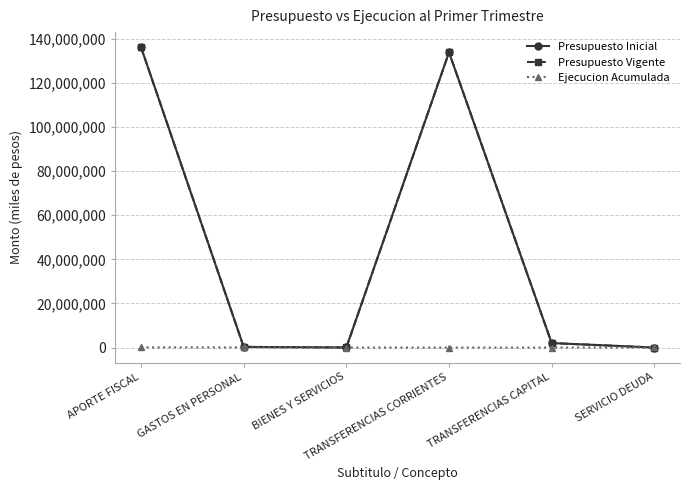

Which has a higher value, TRANSFERENCIAS CORRIENTES or GASTOS EN PERSONAL?

TRANSFERENCIAS CORRIENTES